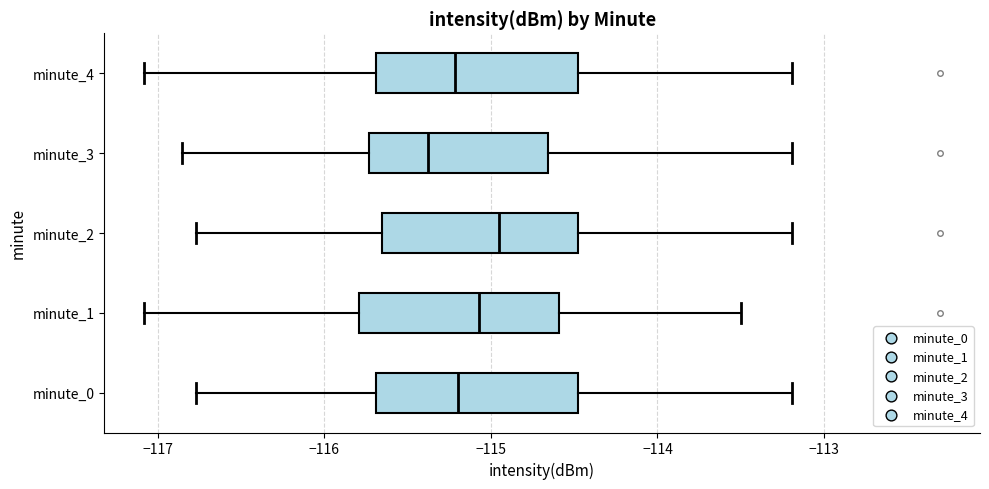

Reading bottom to top, transcribe this box plot: for each box, give where its median line is, the range the box spans, and where its two whiskers end, as read against the x-axis. The values are not printed on the chart, so give them approximately, as read against the axis.

minute_0: median -115.2, box -115.7 to -114.5, whiskers -116.8 to -113.2
minute_1: median -115.1, box -115.8 to -114.6, whiskers -117.1 to -113.5
minute_2: median -115.0, box -115.7 to -114.5, whiskers -116.8 to -113.2
minute_3: median -115.4, box -115.7 to -114.7, whiskers -116.9 to -113.2
minute_4: median -115.2, box -115.7 to -114.5, whiskers -117.1 to -113.2